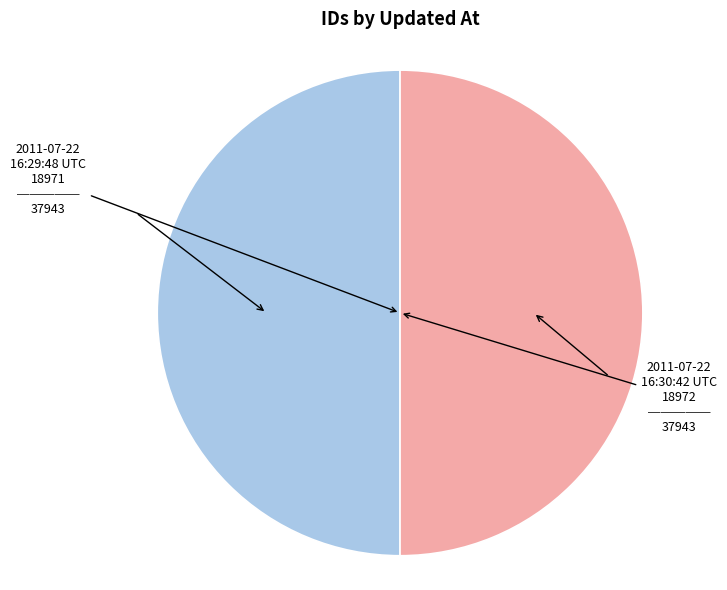

How many slices are in this pie chart?

2